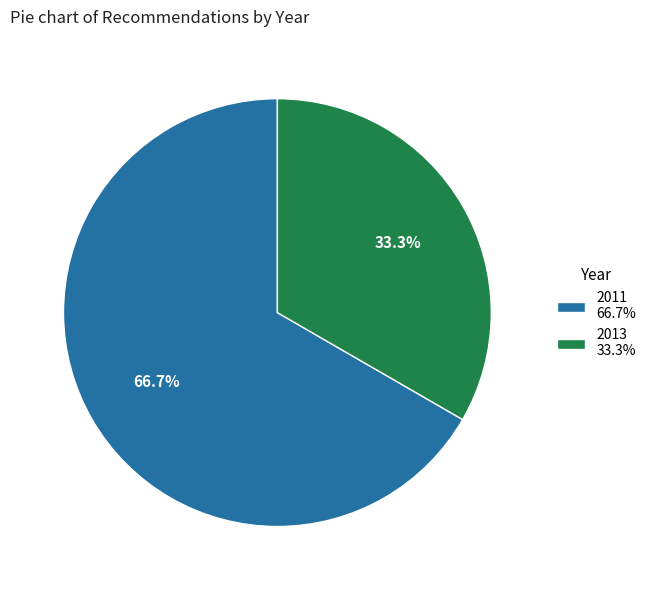

Does any single category account for the majority?

Yes